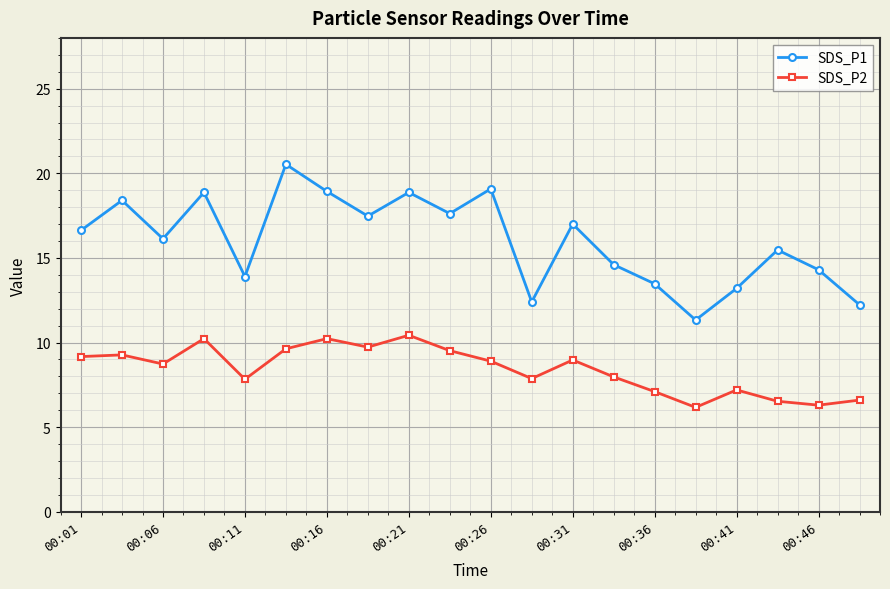

True or false: SDS_P2 has more than 2 points higher than both neighbors.

True